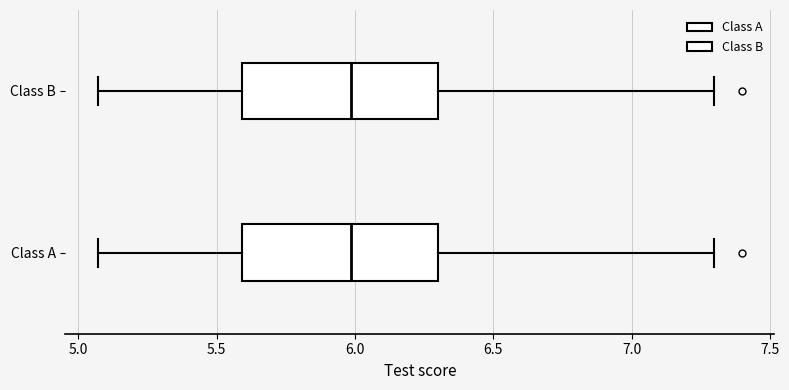

Where is the left edge of the box for Class B on the x-axis? The values are not printed on the chart, so give them approximately, as read against the axis.

5.60